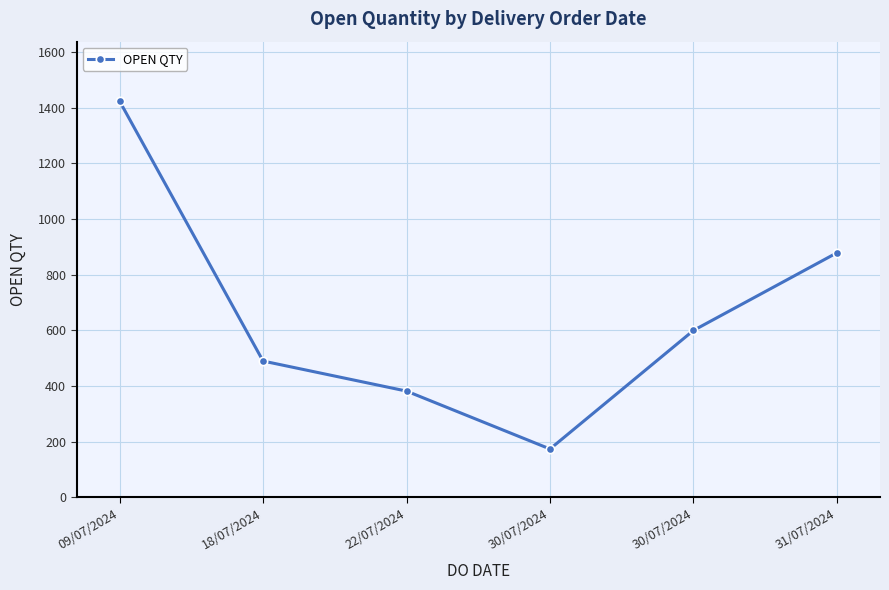

At which category does the chart reach its peak across all series?

09/07/2024